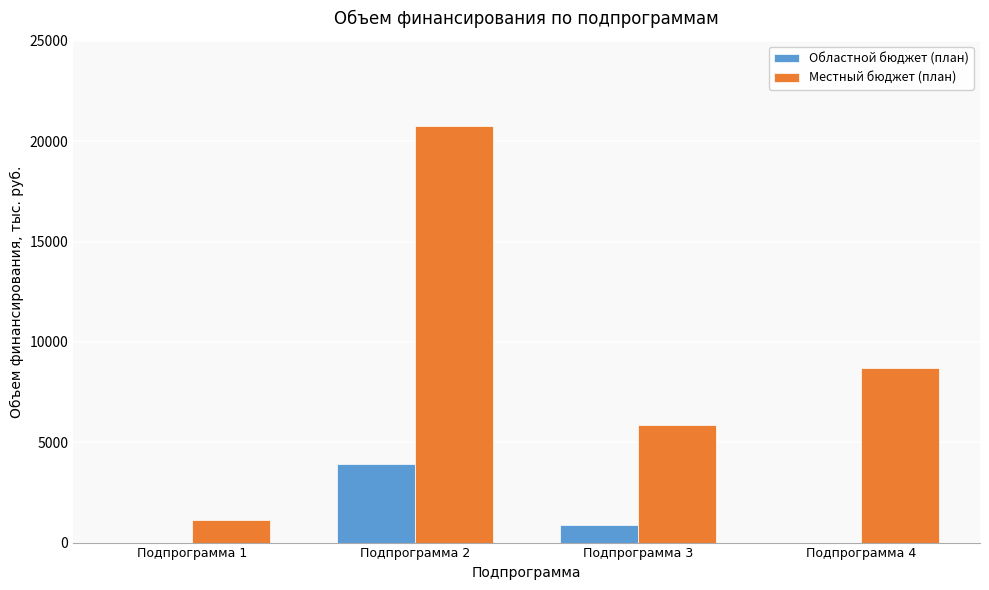

What is the spread (max minus min) of values at Подпрограмма 2?

16884.1